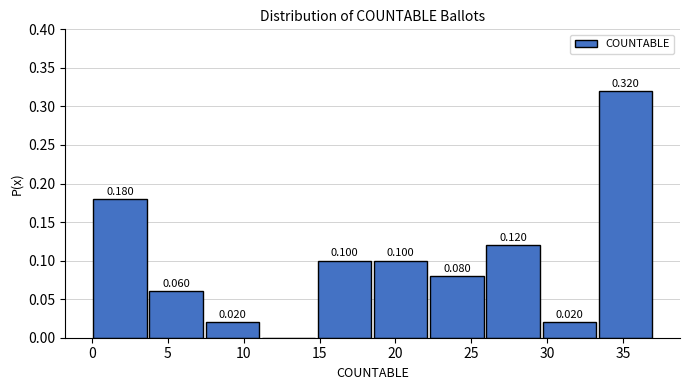

Which range on the x-axis has the tallest bar?

33.3 to 37.0